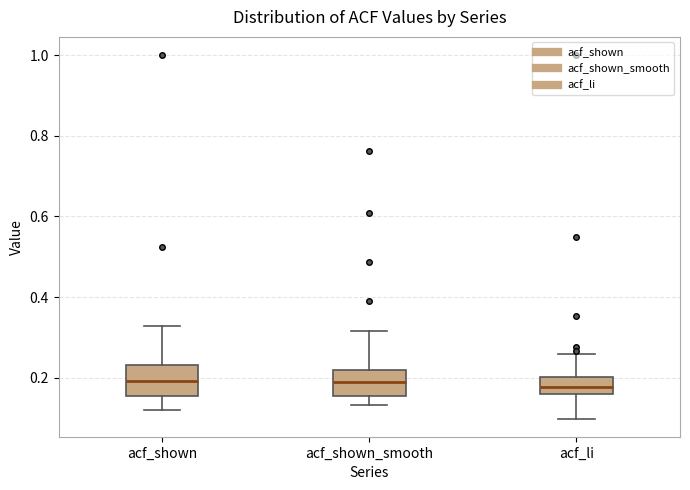

Reading left to right, read every box against the y-axis: the position of its median line, the range the box covers, and the ends of its whiskers. The values are not printed on the chart, so give them approximately, as read against the axis.

acf_shown: median 0.20, box 0.16 to 0.24, whiskers 0.12 to 0.32
acf_shown_smooth: median 0.20, box 0.16 to 0.22, whiskers 0.14 to 0.32
acf_li: median 0.18, box 0.16 to 0.20, whiskers 0.10 to 0.26